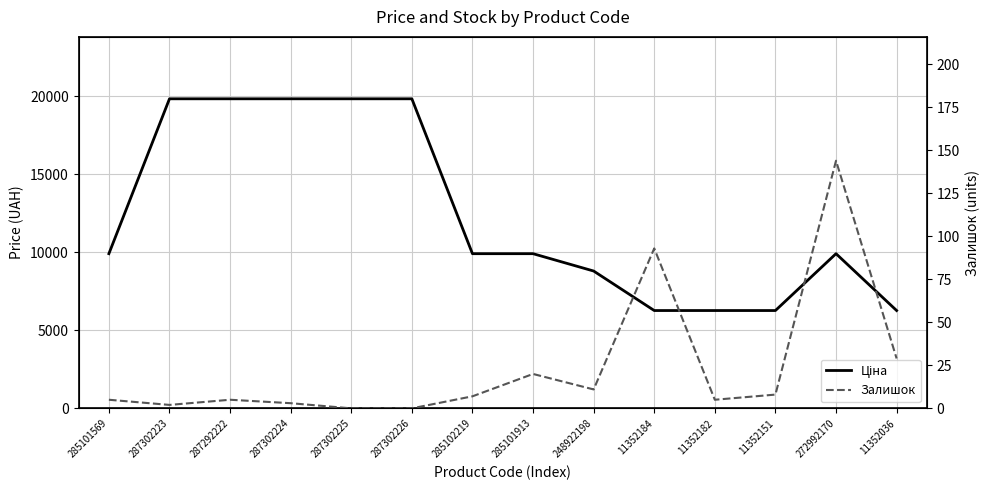

Reading left to right, extract all data points from this chart.

Ціна: 285101569=9908.5	287302223=19831.1	287292222=19831.1	287302224=19831.1	287302225=19831.1	287302226=19831.1	285102219=9908.5	285101913=9908.5	248922198=8797.6	11352184=6266.7	11352182=6266.7	11352151=6266.7	272992170=9908.5	11352036=6266.7
Залишок: 285101569=5.0	287302223=2.0	287292222=5.0	287302224=3.0	287302225=0.0	287302226=0.0	285102219=7.0	285101913=20.0	248922198=11.0	11352184=93.0	11352182=5.0	11352151=8.0	272992170=144.0	11352036=29.0